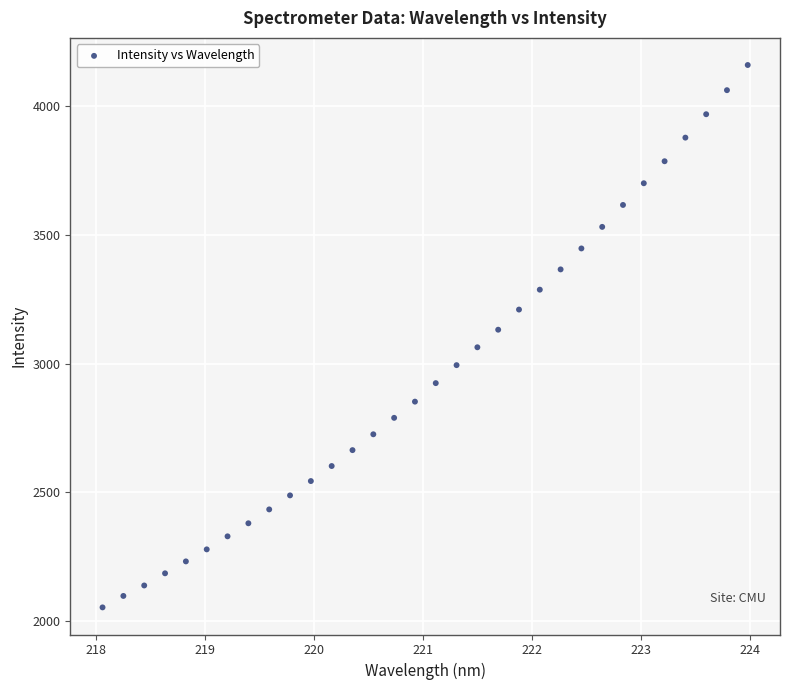

What is the range of Y values (max minus min)?

2107.5